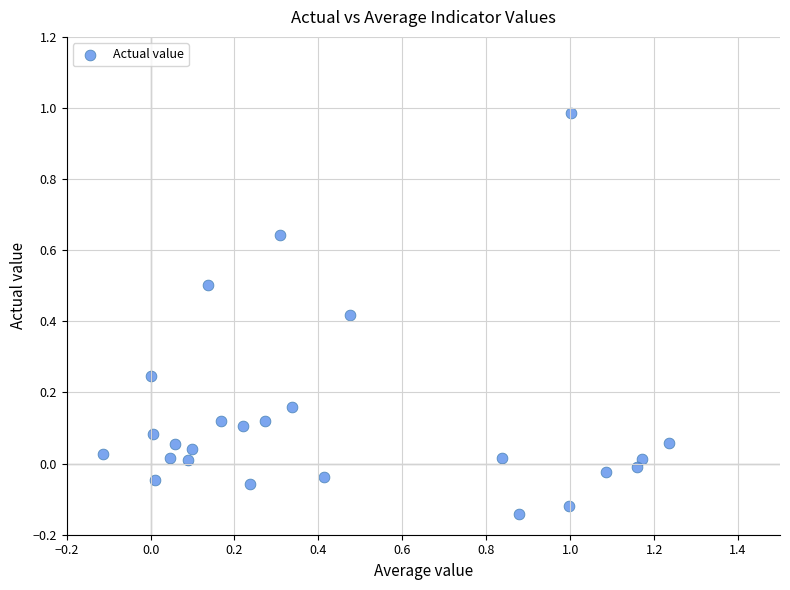

What is the range of X values (max minus min)?

1.3